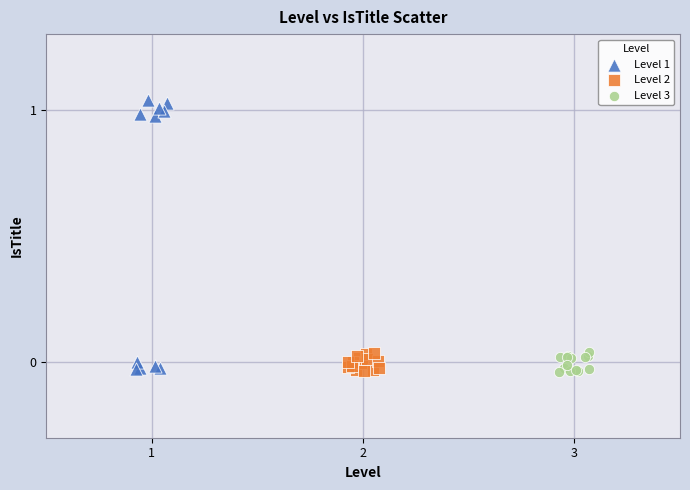

Which series contains the highest Y value?

Level 1